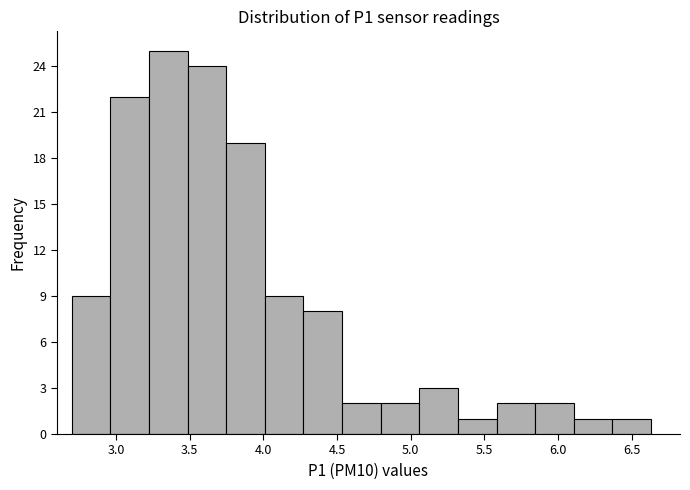

Reading left to right, transcribe this chart: for each bar, give the range it covers on the x-axis and its height. Neither the bar edges nor the heights are printed on the chart, so give them approximately, as read against the axes.

2.70 to 2.95: 9
2.95 to 3.20: 22
3.20 to 3.50: 25
3.50 to 3.75: 24
3.75 to 4.00: 19
4.00 to 4.25: 9
4.25 to 4.55: 8
4.55 to 4.80: 2
4.80 to 5.05: 2
5.05 to 5.30: 3
5.30 to 5.60: 1
5.60 to 5.85: 2
5.85 to 6.10: 2
6.10 to 6.35: 1
6.35 to 6.65: 1